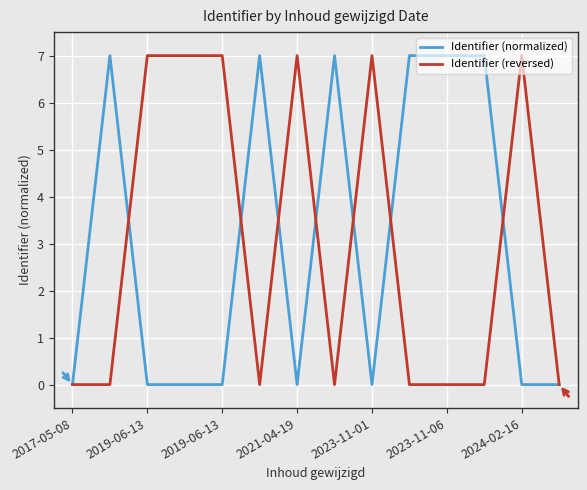

What is the greatest value displayed?

7.0